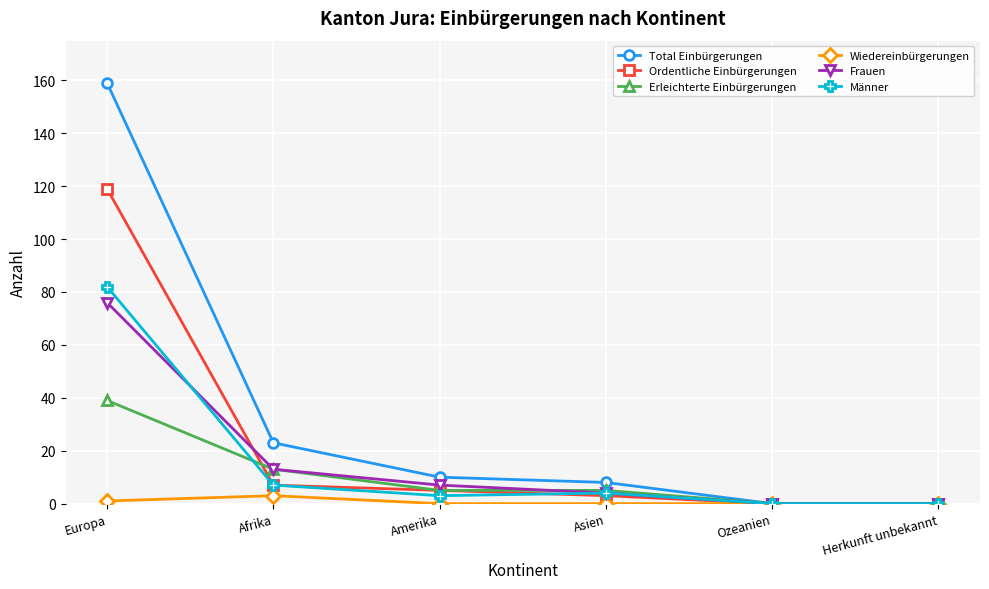

Which series has the largest range (max minus min)?

Total Einbürgerungen